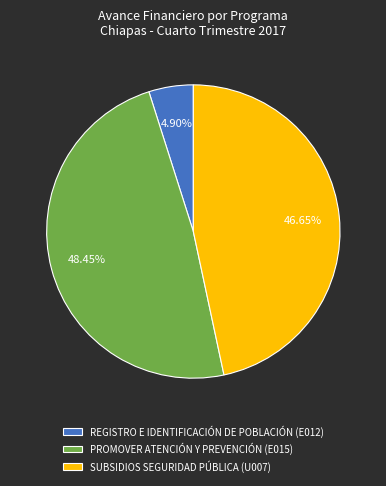

What is the largest slice in the pie chart?

PROMOVER ATENCIÓN Y PREVENCIÓN (E015)